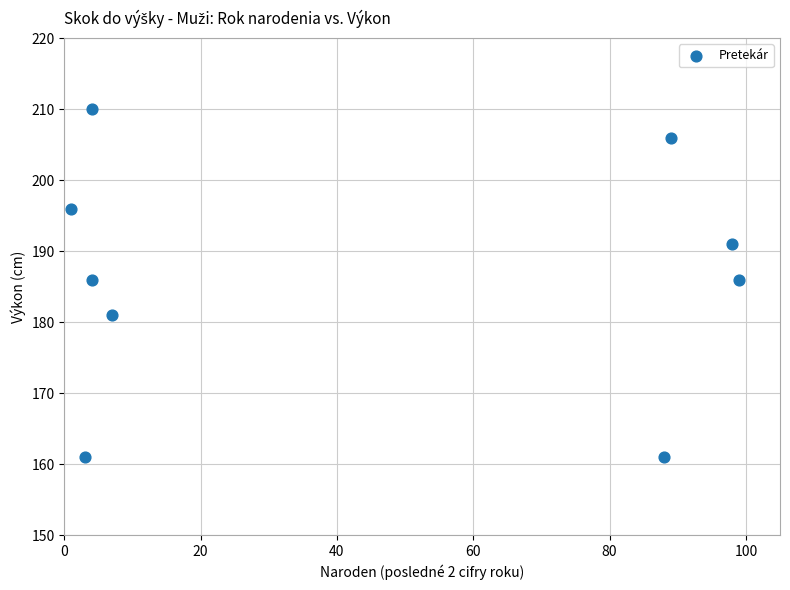

What is the average X value?

44